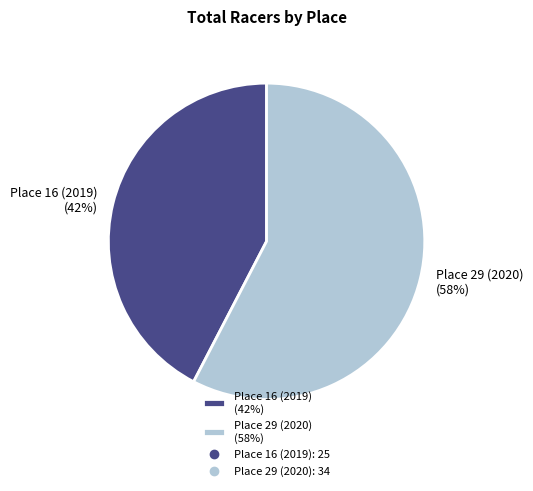

Approximately how many times larger is the value at Place 16 (2019) compared to Place 29 (2020)?

0.7